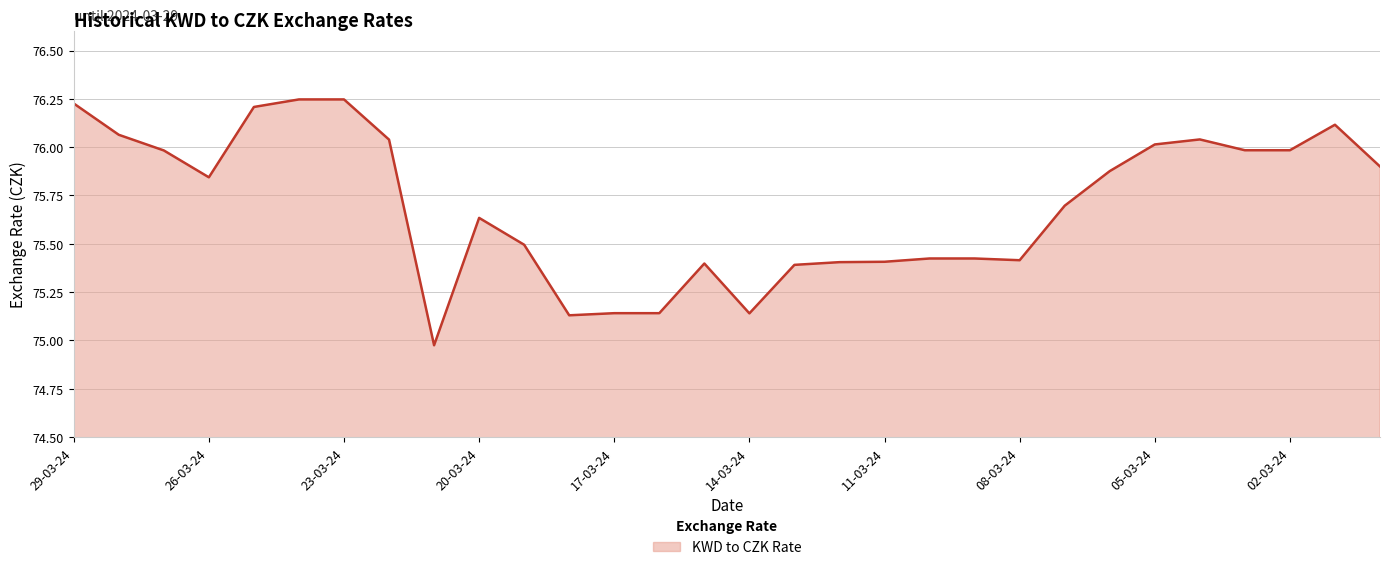

What is the difference between the maximum and minimum values?

1.3